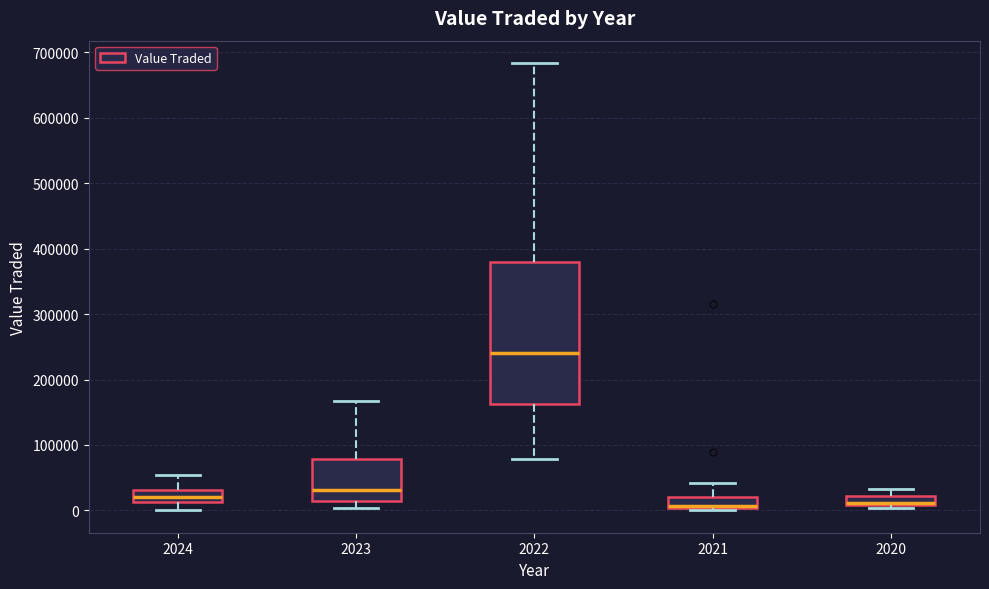

Where does the lower whisker of the box at x = 2023 end on the y-axis? The values are not printed on the chart, so give them approximately, as read against the axis.

0